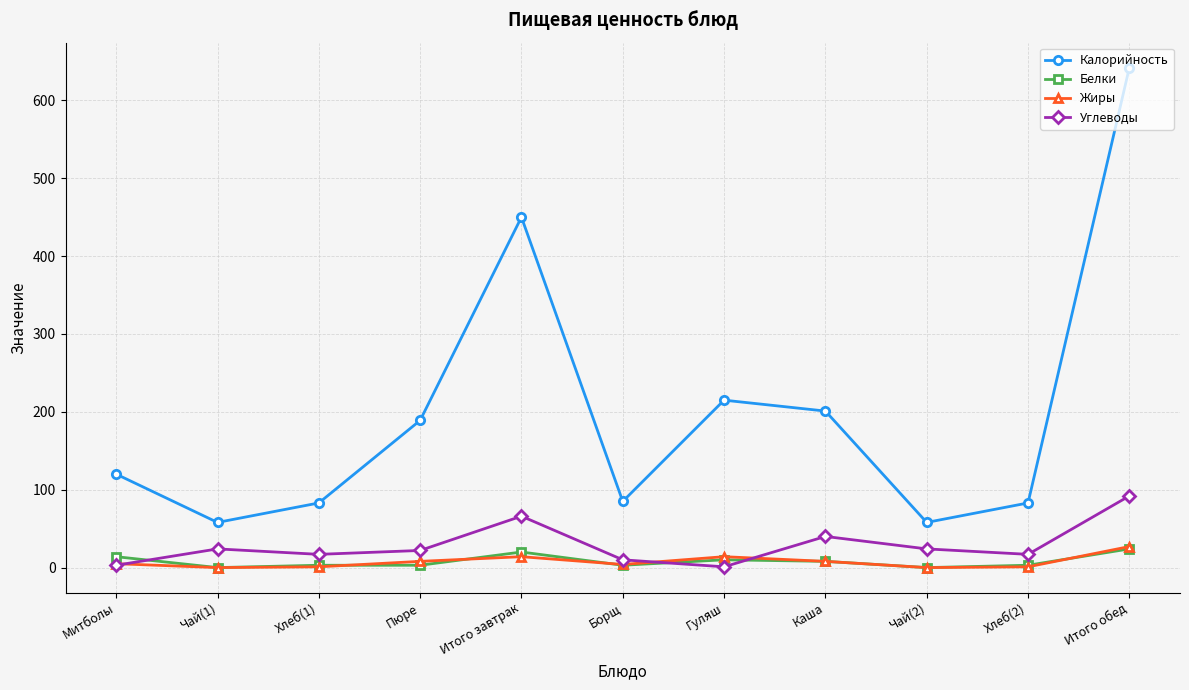

What is the difference between the second highest and second lowest values in the Белки series?

20